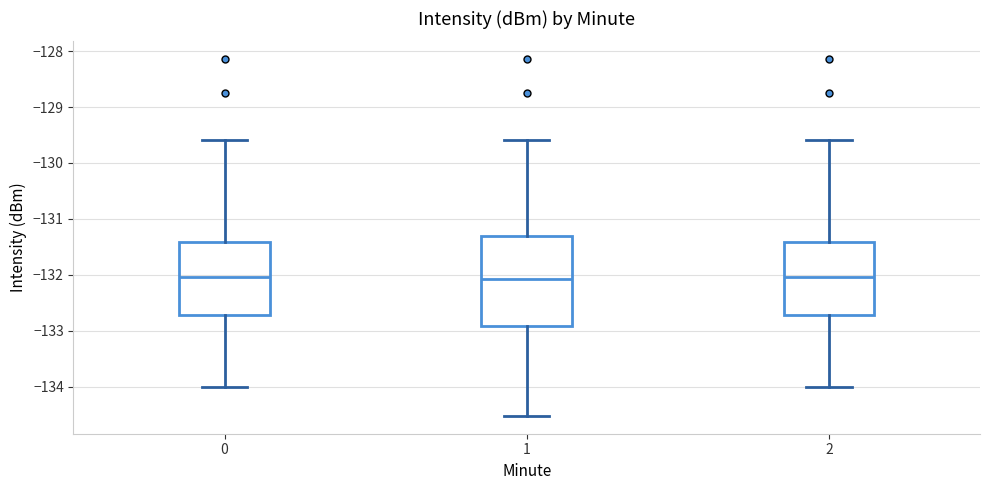

Reading left to right, read every box against the y-axis: the position of its median line, the range the box covers, and the ends of its whiskers. The values are not printed on the chart, so give them approximately, as read against the axis.

0: median -132.0, box -132.7 to -131.4, whiskers -134.0 to -129.6
1: median -132.1, box -132.9 to -131.3, whiskers -134.5 to -129.6
2: median -132.0, box -132.7 to -131.4, whiskers -134.0 to -129.6